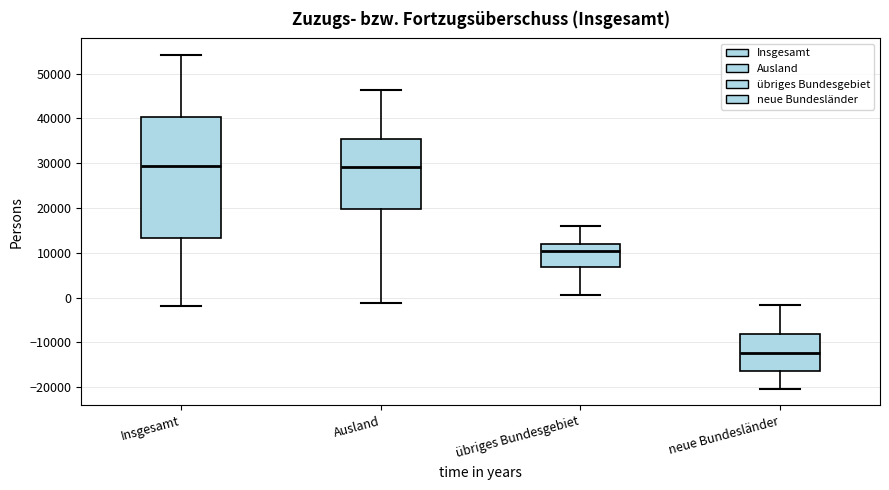

Reading left to right, transcribe this box plot: for each box, give where its median line is, the range the box spans, and where its two whiskers end, as read against the y-axis. The values are not printed on the chart, so give them approximately, as read against the axis.

Insgesamt: median 29000, box 13000 to 40000, whiskers -2000 to 54000
Ausland: median 29000, box 20000 to 35000, whiskers -1000 to 46000
übriges Bundesgebiet: median 10000, box 7000 to 12000, whiskers 1000 to 16000
neue Bundesländer: median -12000, box -16000 to -8000, whiskers -20000 to -2000